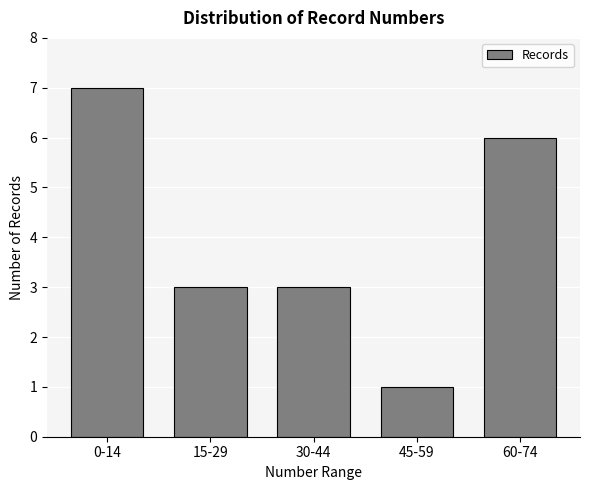

Reading left to right, transcribe all the data shown in this chart.

7	3	3	1	6